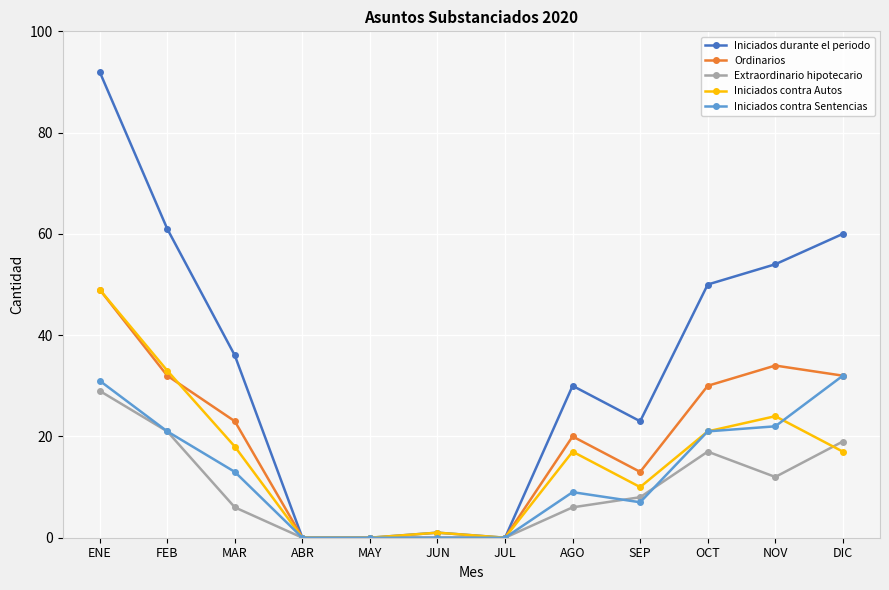

True or false: Iniciados durante el periodo has more than 2 points higher than both neighbors.

False